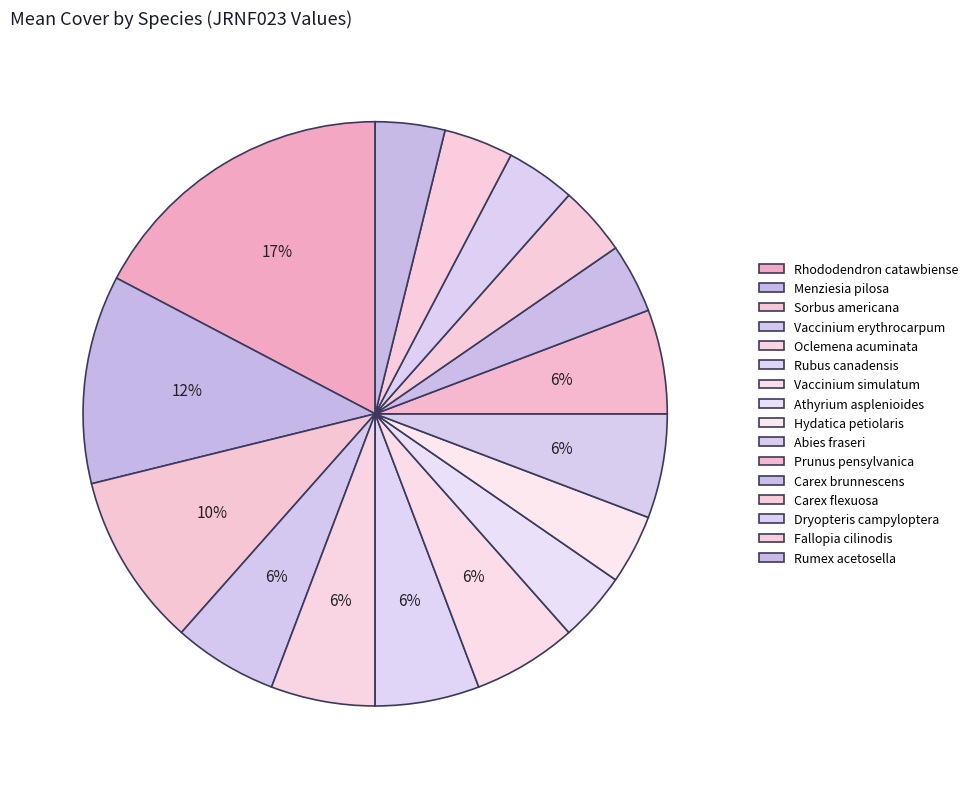

How many segments does this pie chart have?

16